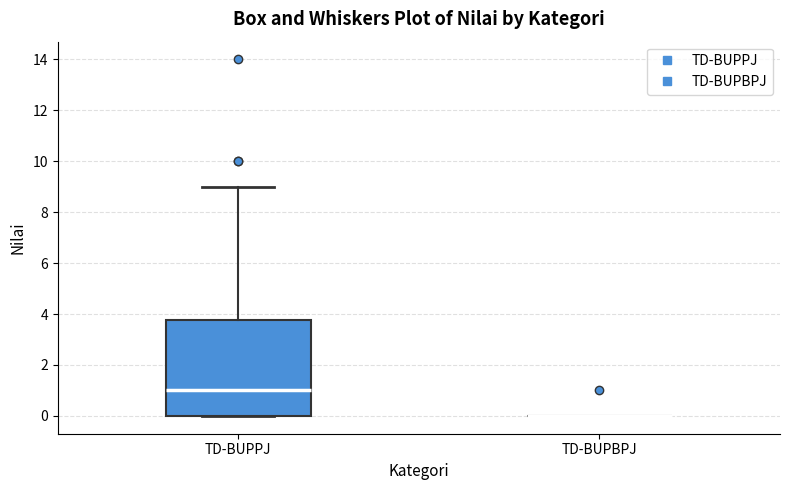

Reading left to right, transcribe this box plot: for each box, give where its median line is, the range the box spans, and where its two whiskers end, as read against the y-axis. The values are not printed on the chart, so give them approximately, as read against the axis.

TD-BUPPJ: median 1.0, box 0.0 to 3.8, whiskers 0.0 to 9.0
TD-BUPBPJ: box collapsed to a line at 0.0, whiskers 0.0 to 0.0